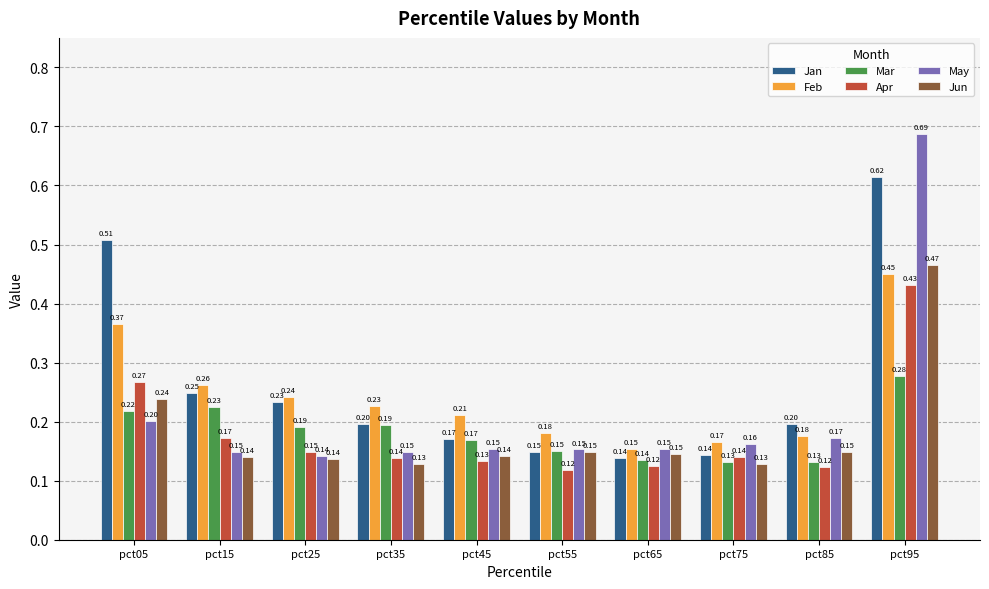

Between pct65 and pct85, which series saw the biggest shift?

Jan